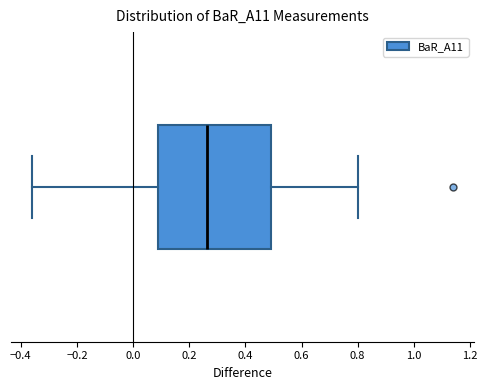

Transcribe this box plot: give where the median line is, the range the box spans, and where the two whiskers end, as read against the x-axis. The values are not printed on the chart, so give them approximately, as read against the axis.

median 0.26, box 0.08 to 0.50, whiskers -0.36 to 0.80